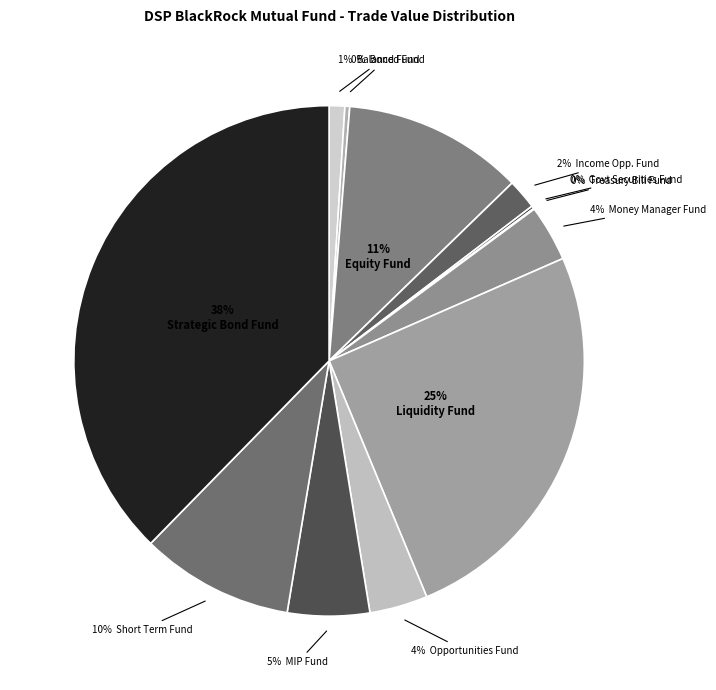

Does any single category account for the majority?

No